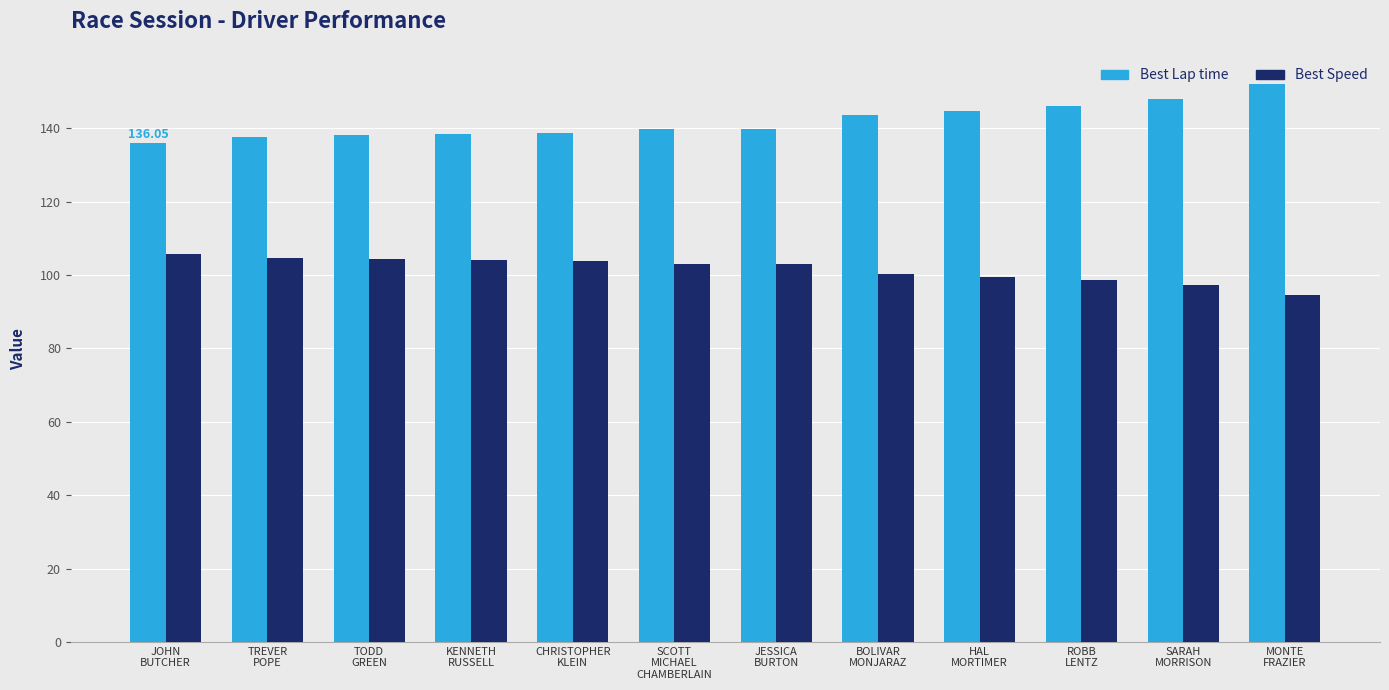

What is the lowest value of the Best Speed series?

94.7